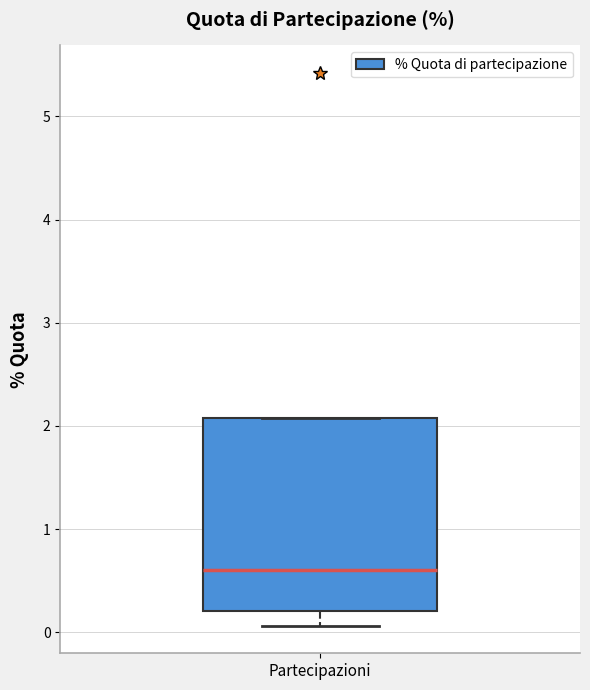

Read this box plot against the y-axis: the position of the median line, the range covered by the box, and the ends of both whiskers. The values are not printed on the chart, so give them approximately, as read against the axis.

median 0.6, box 0.2 to 2.1, whiskers 0.1 to 2.1